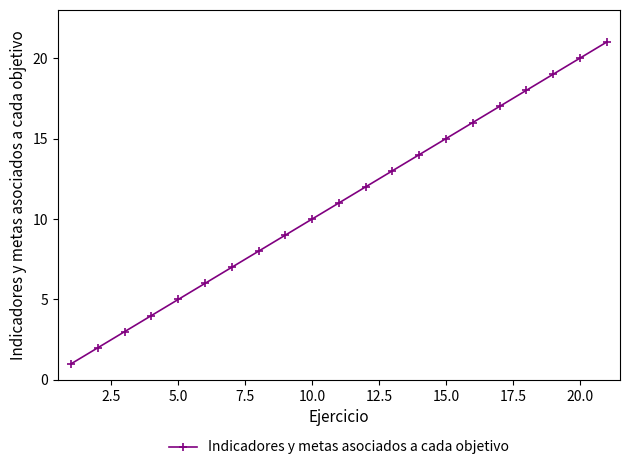

True or false: there are more than 2 points higher than both neighbors.

False